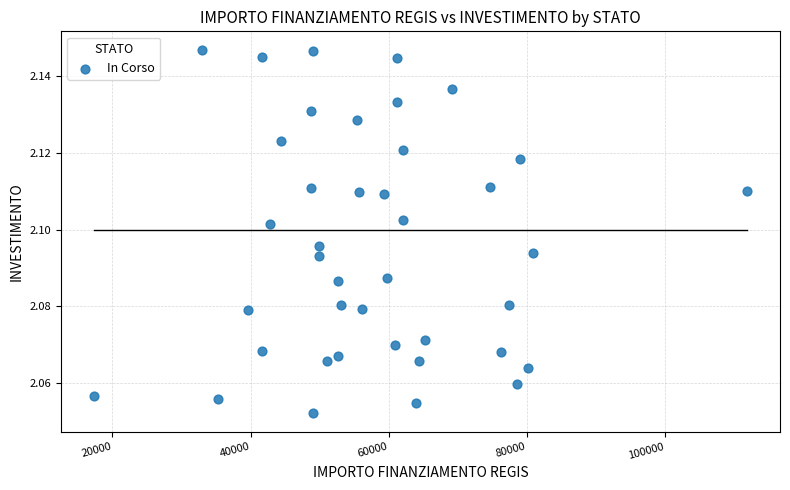

What is the range of X values (max minus min)?

94665.7